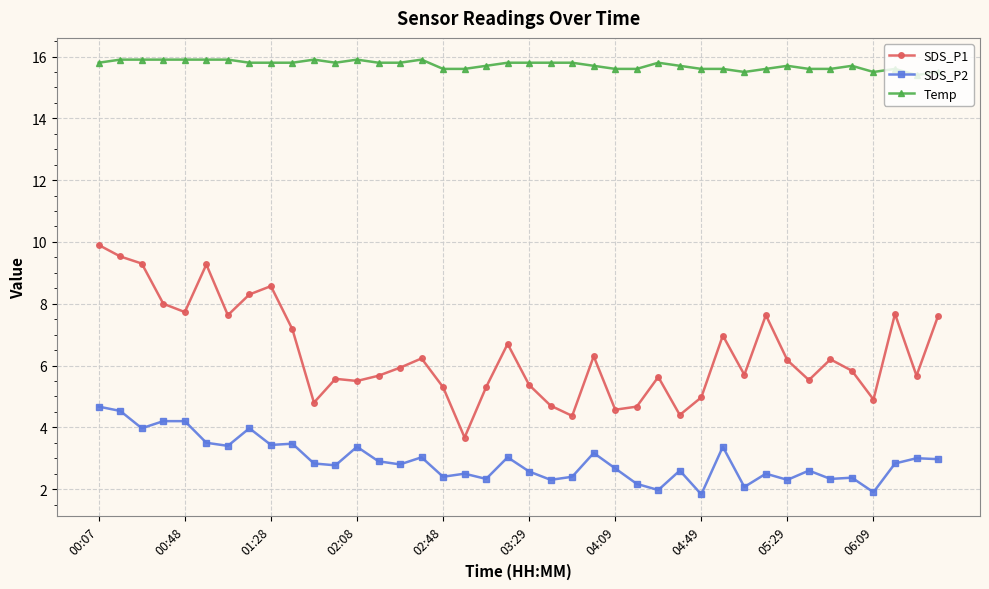

What is the minimum value for SDS_P2?

1.8